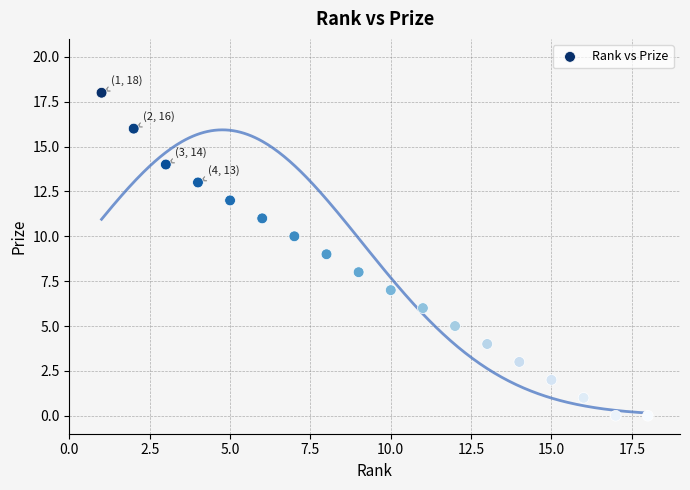

What is the range of Y values (max minus min)?

18